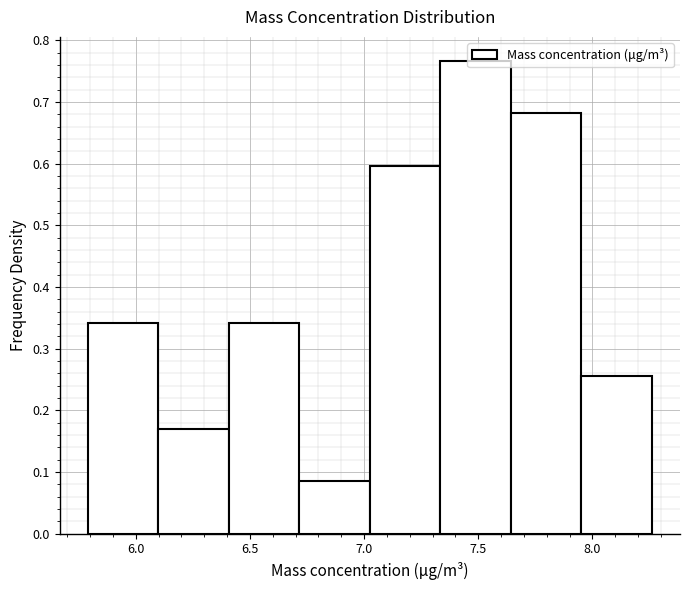

Reading left to right, list every bar in this chart as the range it spans on the x-axis followed by its height. Neither the bar edges nor the heights are printed on the chart, so give them approximately, as read against the axes.

5.80 to 6.10: 0.34
6.10 to 6.40: 0.17
6.40 to 6.70: 0.34
6.70 to 7.05: 0.09
7.05 to 7.35: 0.60
7.35 to 7.65: 0.77
7.65 to 7.95: 0.68
7.95 to 8.25: 0.26